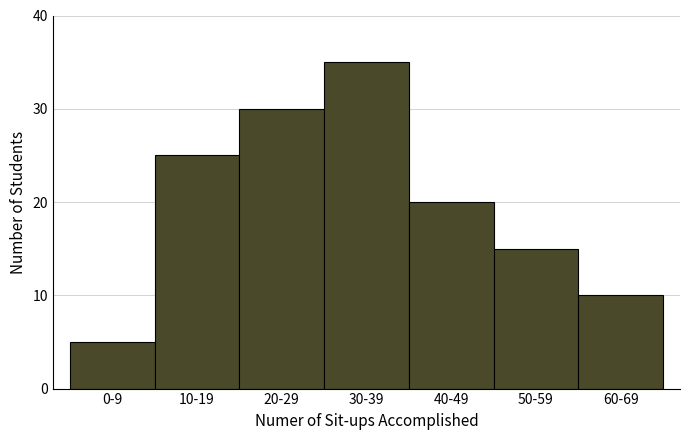

Reading right to left, list all the values displayed in this chart.

10	15	20	35	30	25	5